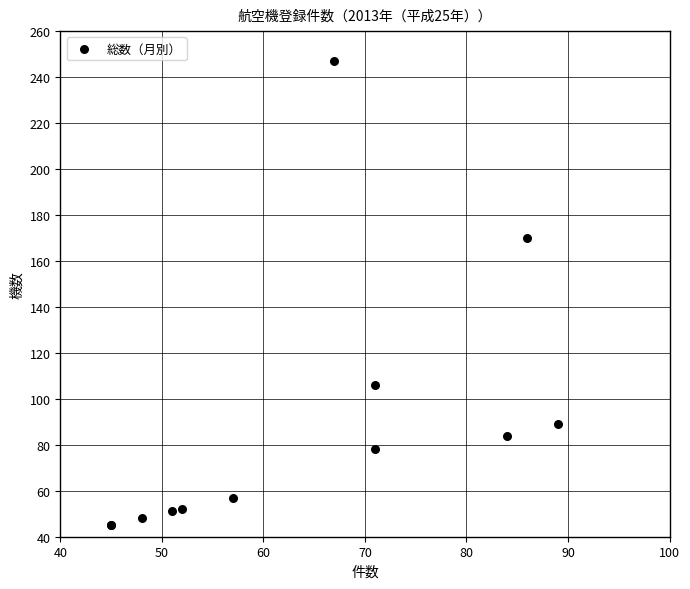

What Y value in the scatter plot is closest to 146?

170